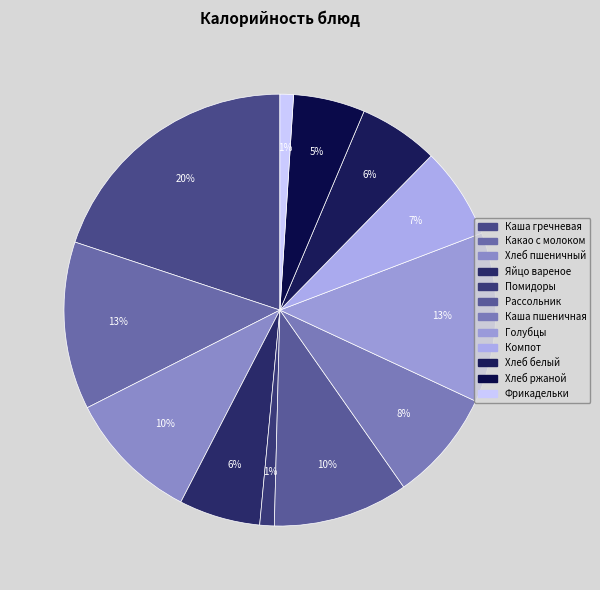

Count the number of slices in the pie.

12